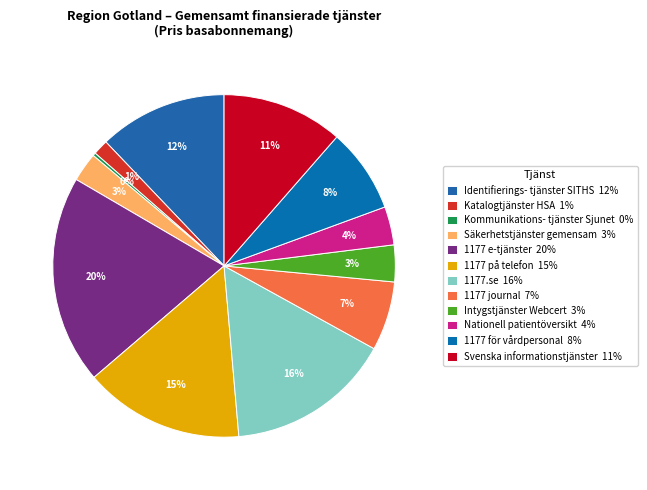

Is it true that 1177 på telefon is 23% of the pie?

False